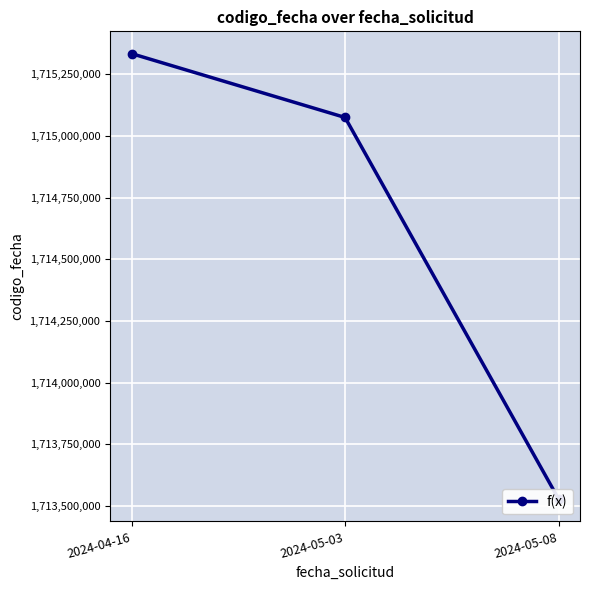

Read the value at 2024-05-03, to the nearest 10.

1715075520